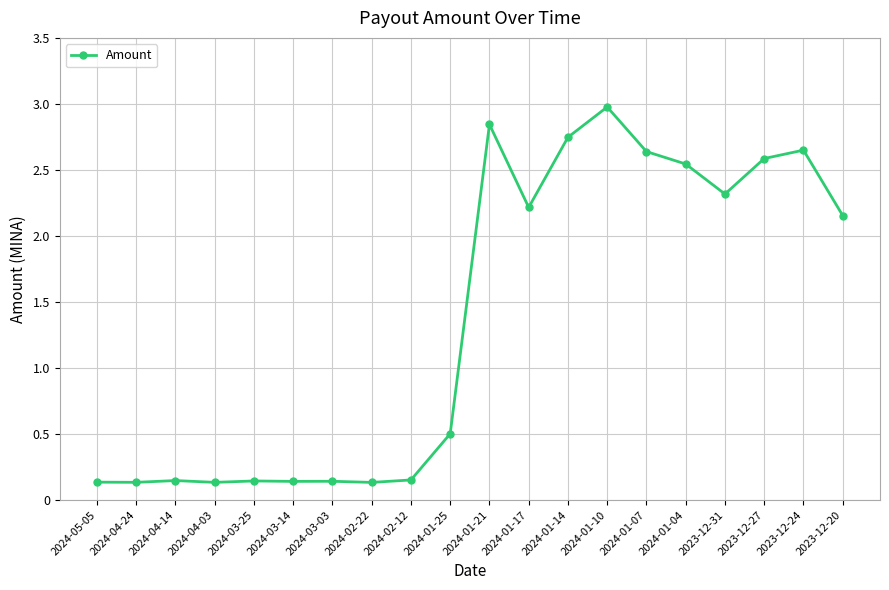

At which label does the data first exceed 2?

2024-01-21